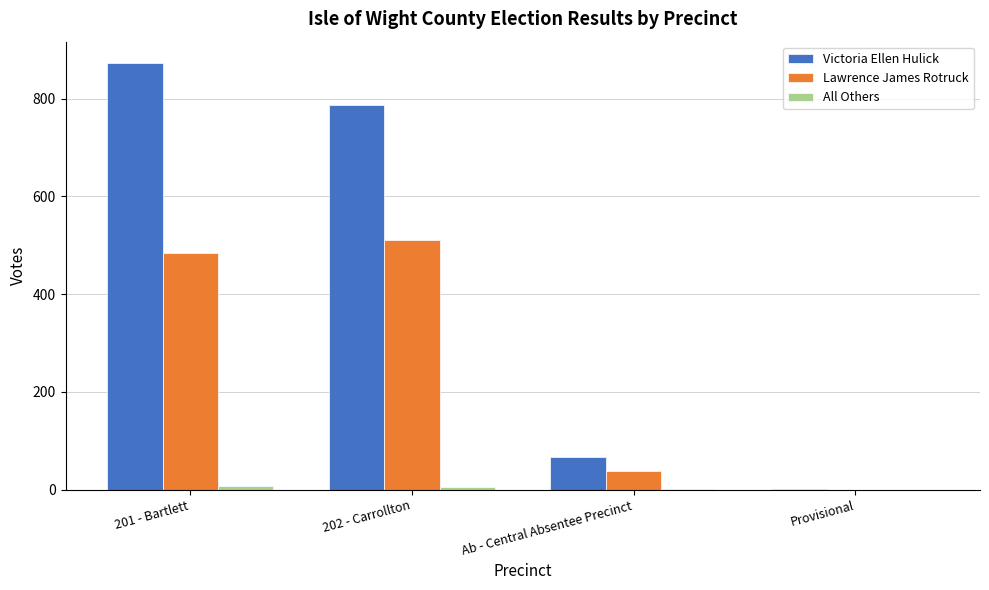

Does the chart contain stacked bars?

No